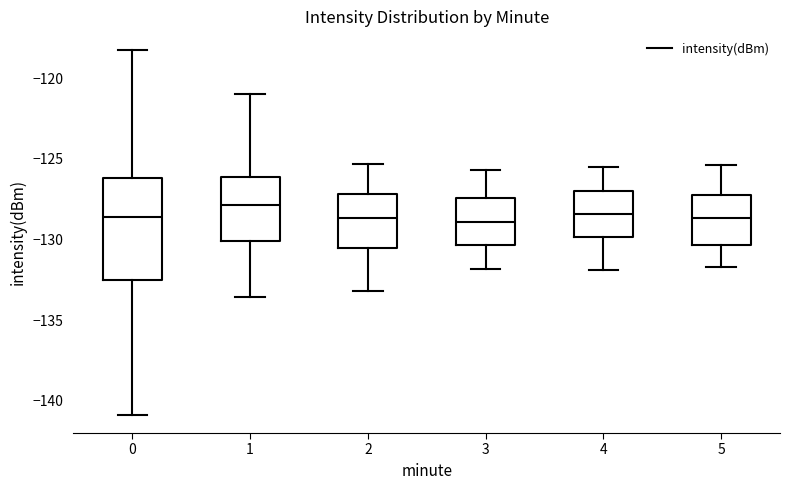

Reading left to right, transcribe this box plot: for each box, give where its median line is, the range the box spans, and where its two whiskers end, as read against the y-axis. The values are not printed on the chart, so give them approximately, as read against the axis.

0: median -128.5, box -132.5 to -126.0, whiskers -141.0 to -118.0
1: median -128.0, box -130.0 to -126.0, whiskers -133.5 to -121.0
2: median -128.5, box -130.5 to -127.0, whiskers -133.0 to -125.5
3: median -129.0, box -130.5 to -127.5, whiskers -132.0 to -125.5
4: median -128.5, box -130.0 to -127.0, whiskers -132.0 to -125.5
5: median -128.5, box -130.5 to -127.0, whiskers -131.5 to -125.5